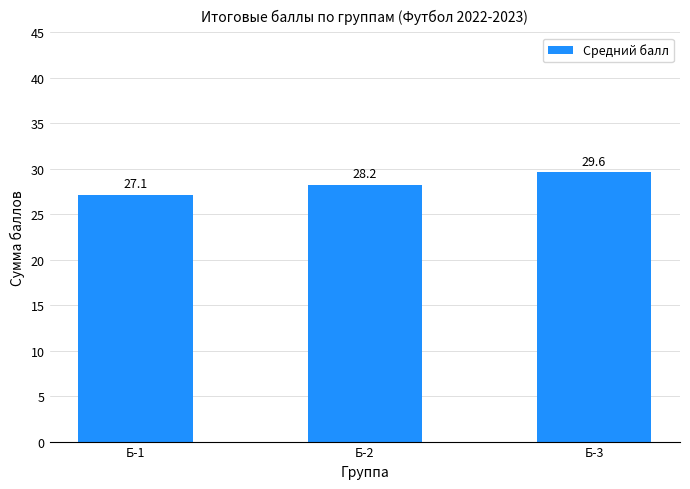

How many bars are there in total?

3